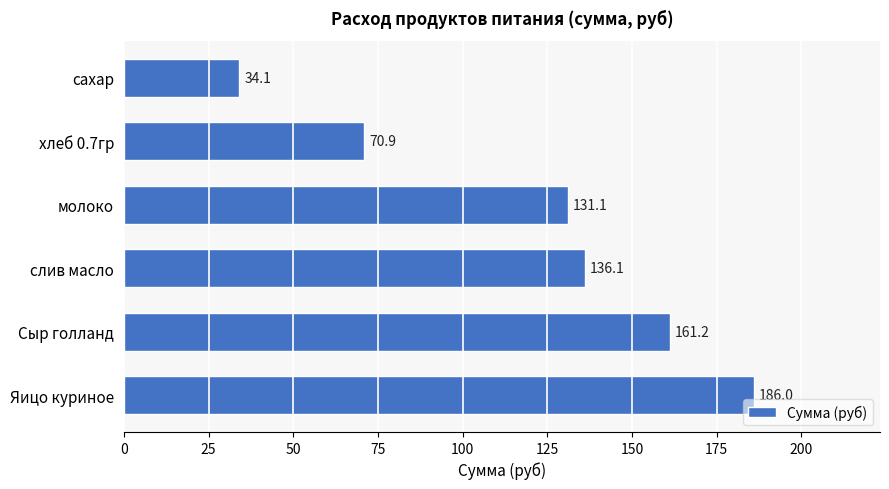

Reading top to bottom, transcribe all the data shown in this chart.

34.1	70.9	131.1	136.1	161.2	186.0